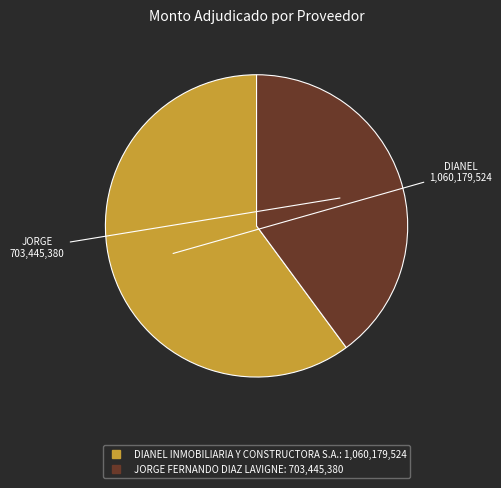

Does JORGE FERNANDO DIAZ LAVIGNE account for over 50% of the chart?

No